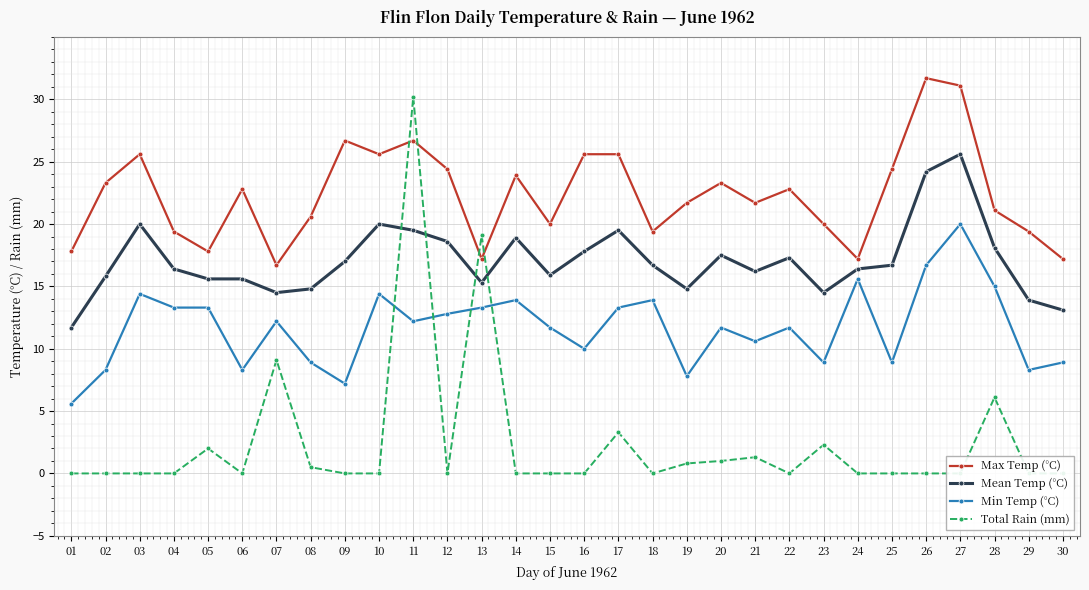

Reading left to right, extract all data points from this chart.

Max Temp (°C): 01=17.8	02=23.3	03=25.6	04=19.4	05=17.8	06=22.8	07=16.7	08=20.6	09=26.7	10=25.6	11=26.7	12=24.4	13=17.2	14=23.9	15=20.0	16=25.6	17=25.6	18=19.4	19=21.7	20=23.3	21=21.7	22=22.8	23=20.0	24=17.2	25=24.4	26=31.7	27=31.1	28=21.1	29=19.4	30=17.2
Mean Temp (°C): 01=11.7	02=15.8	03=20.0	04=16.4	05=15.6	06=15.6	07=14.5	08=14.8	09=17.0	10=20.0	11=19.5	12=18.6	13=15.3	14=18.9	15=15.9	16=17.8	17=19.5	18=16.7	19=14.8	20=17.5	21=16.2	22=17.3	23=14.5	24=16.4	25=16.7	26=24.2	27=25.6	28=18.1	29=13.9	30=13.1
Min Temp (°C): 01=5.6	02=8.3	03=14.4	04=13.3	05=13.3	06=8.3	07=12.2	08=8.9	09=7.2	10=14.4	11=12.2	12=12.8	13=13.3	14=13.9	15=11.7	16=10.0	17=13.3	18=13.9	19=7.8	20=11.7	21=10.6	22=11.7	23=8.9	24=15.6	25=8.9	26=16.7	27=20.0	28=15.0	29=8.3	30=8.9
Total Rain (mm): 01=0.0	02=0.0	03=0.0	04=0.0	05=2.0	06=0.0	07=9.1	08=0.5	09=0.0	10=0.0	11=30.2	12=0.0	13=19.1	14=0.0	15=0.0	16=0.0	17=3.3	18=0.0	19=0.8	20=1.0	21=1.3	22=0.0	23=2.3	24=0.0	25=0.0	26=0.0	27=0.0	28=6.1	29=0.0	30=0.0